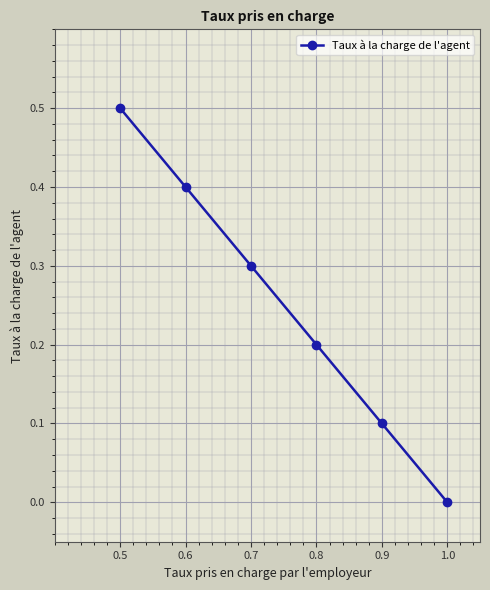

What is the sum of all values?

1.5